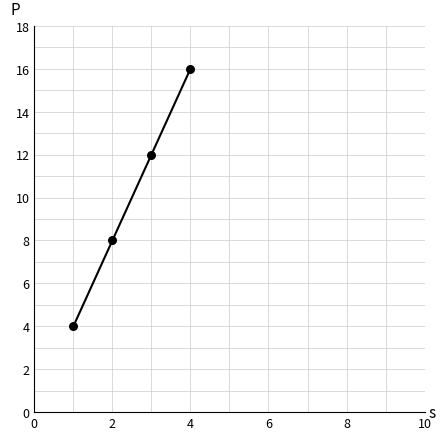

True or false: the data has more than 2 interior local peaks.

False